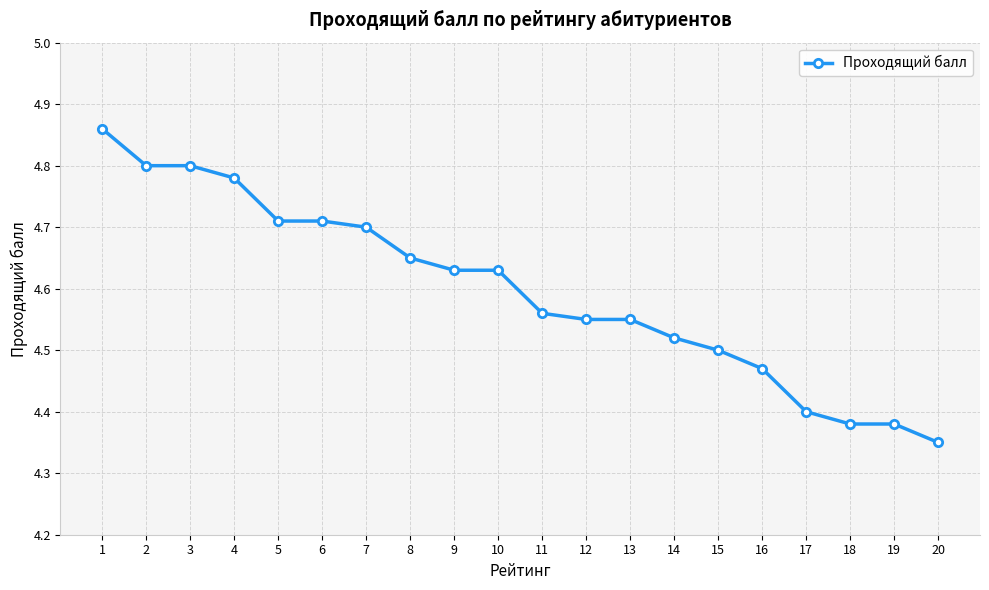

The chart shows a value of 4.7 at 7. True or false?

True